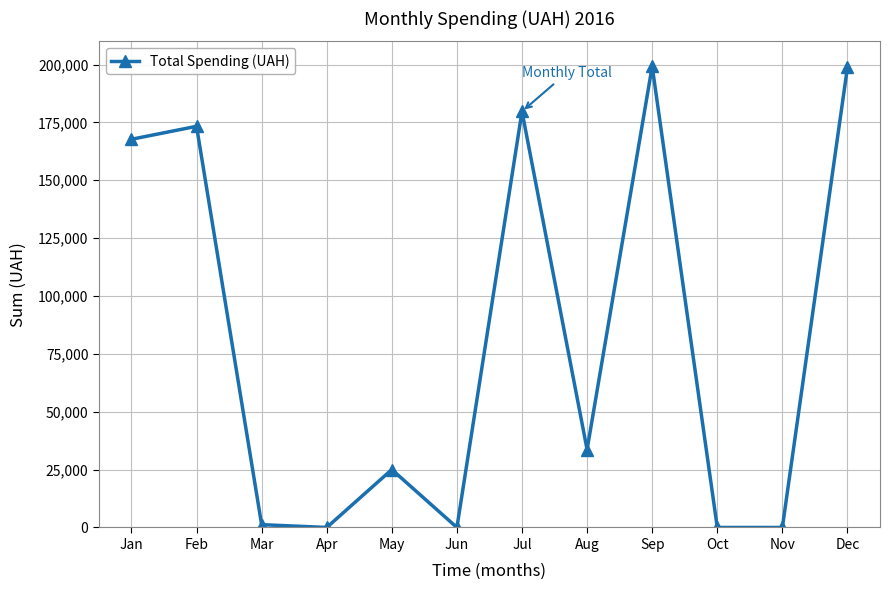

True or false: the data has more than 1 interior local peaks.

True